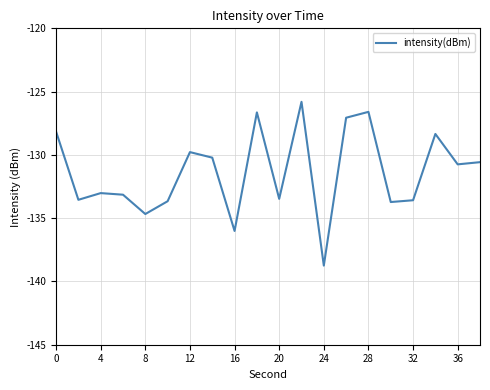

What is the sum of all values?

-2627.5